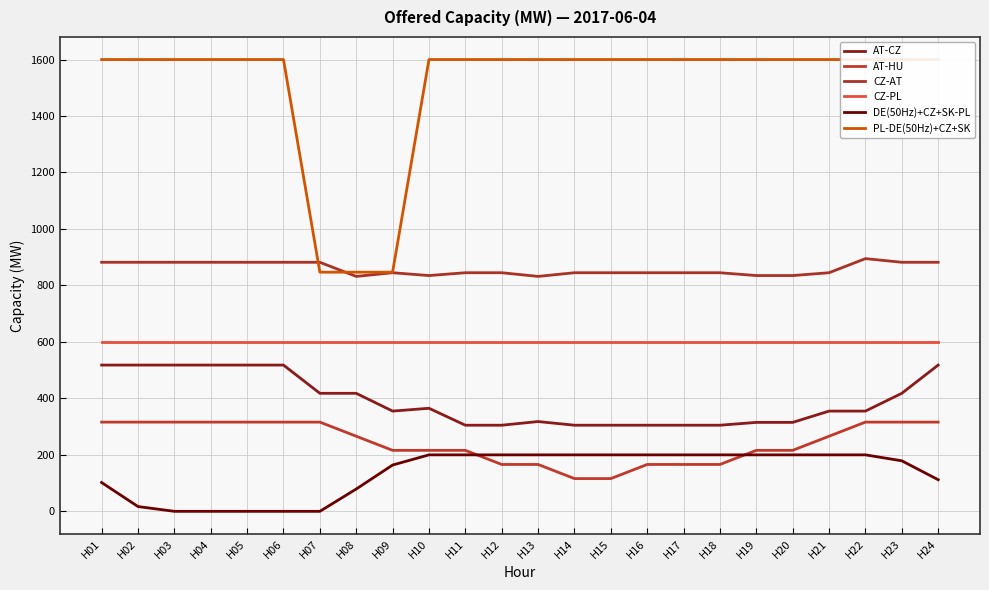

How many lines are shown in the chart?

6